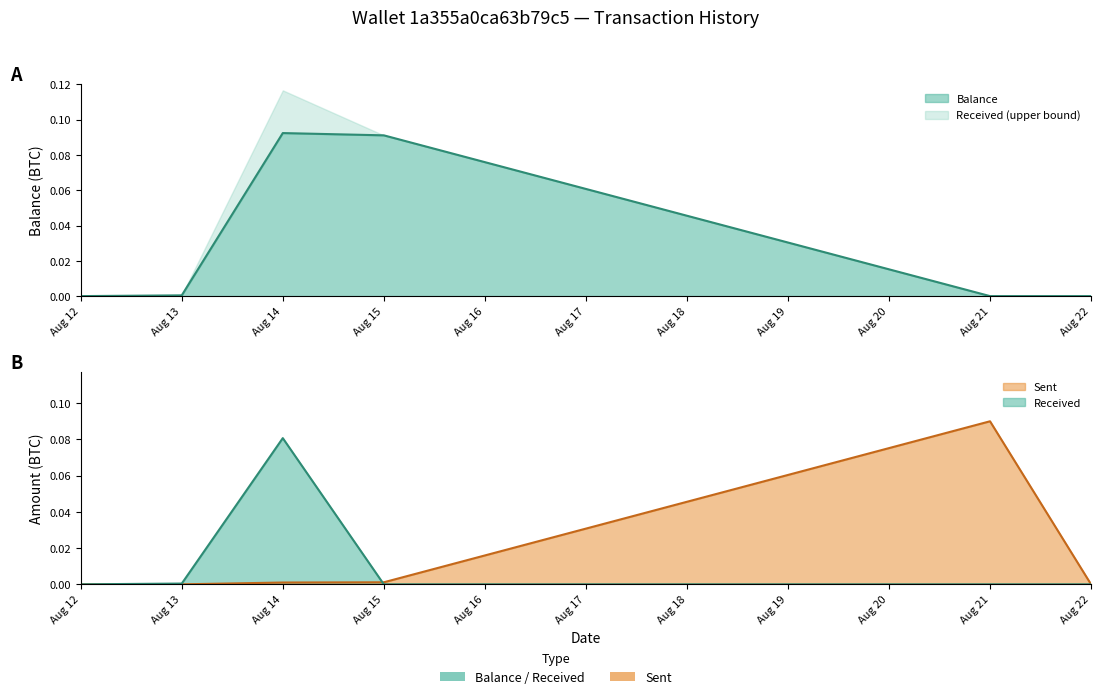

True or false: sent_amount has more than 2 interior local peaks.

False